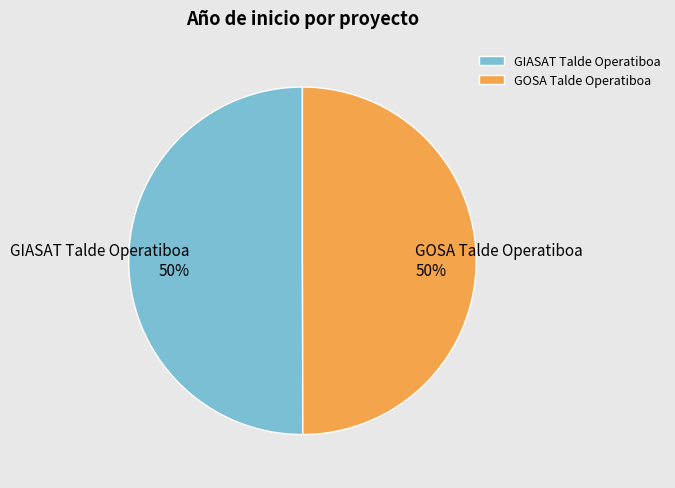

What is the ratio of the value at GIASAT Talde Operatiboa 50% to the value at GOSA Talde Operatiboa 50%?

1.0